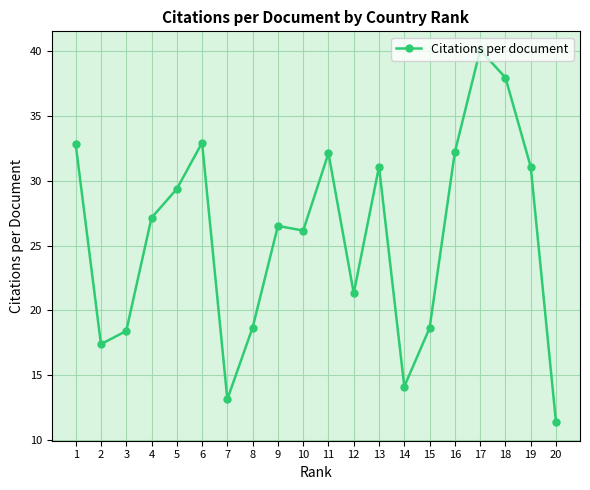

What value does the data have at 3?

18.4